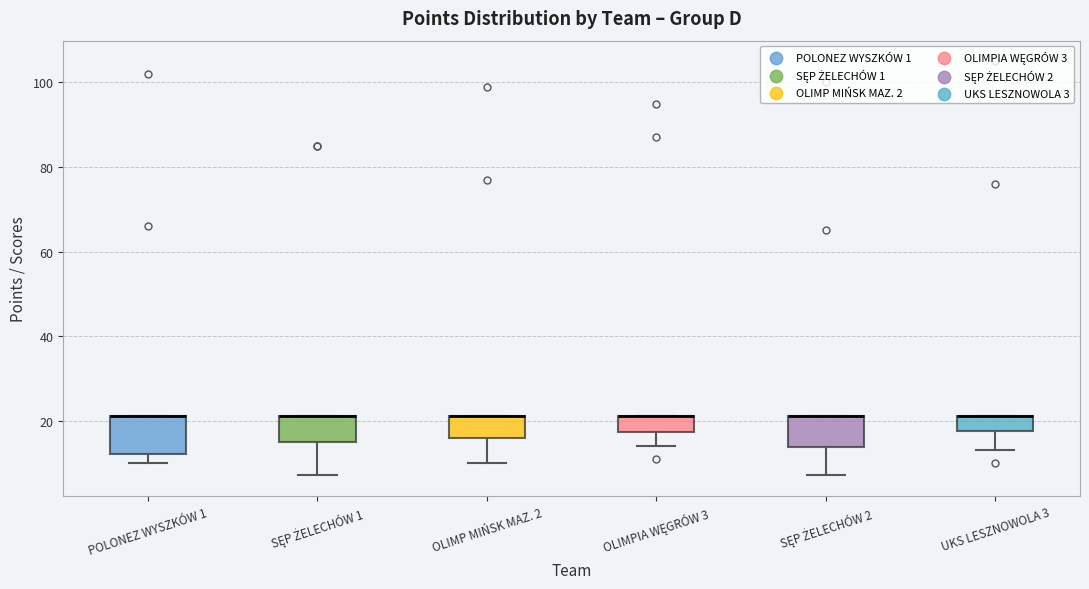

Reading left to right, read every box against the y-axis: the position of its median line, the range the box covers, and the ends of its whiskers. The values are not printed on the chart, so give them approximately, as read against the axis.

POLONEZ WYSZKÓW 1: median 22 (drawn on the box's upper edge), box 12 to 22, whiskers 10 to 22
SĘP ŻELECHÓW 1: median 22 (drawn on the box's upper edge), box 16 to 22, whiskers 8 to 22
OLIMP MIŃSK MAZ. 2: median 22 (drawn on the box's upper edge), box 16 to 22, whiskers 10 to 22
OLIMPIA WĘGRÓW 3: median 22 (drawn on the box's upper edge), box 18 to 22, whiskers 14 to 22
SĘP ŻELECHÓW 2: median 22 (drawn on the box's upper edge), box 14 to 22, whiskers 8 to 22
UKS LESZNOWOLA 3: median 22 (drawn on the box's upper edge), box 18 to 22, whiskers 14 to 22